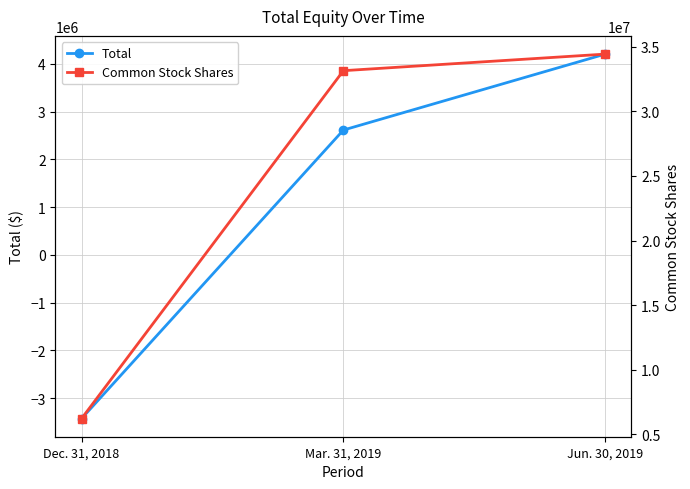

How many lines are shown in the chart?

2